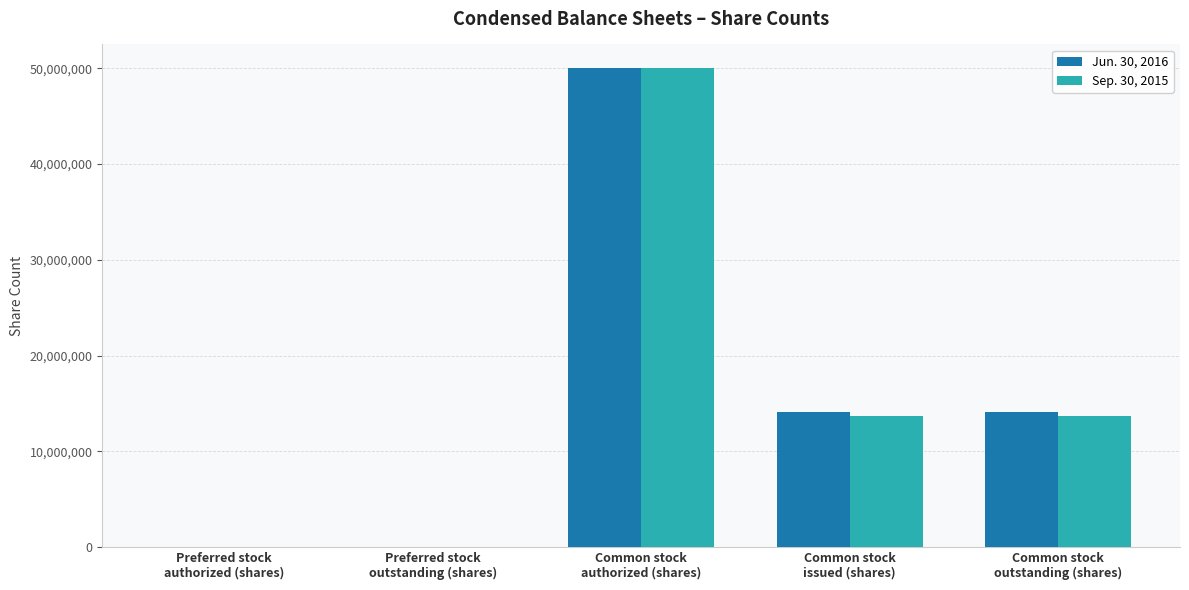

What is the greatest value displayed?

50000000